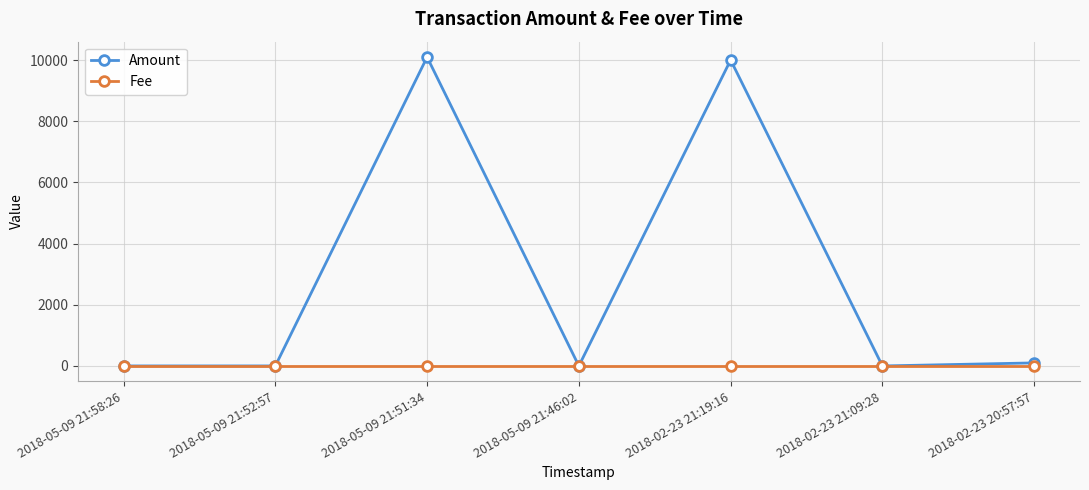

How many categories are shown in the chart?

7